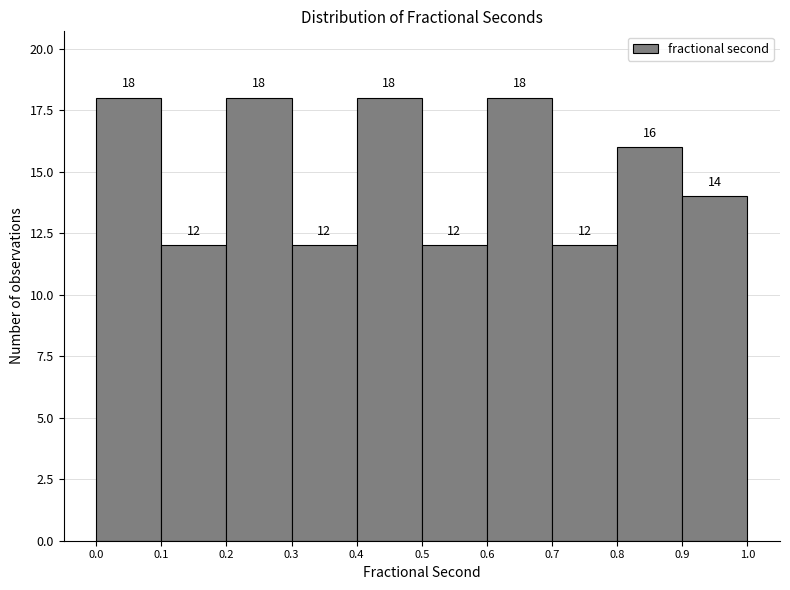

Reading left to right, list every bar in this chart as the range it spans on the x-axis followed by its height.

0.0 to 0.1: 18
0.1 to 0.2: 12
0.2 to 0.3: 18
0.3 to 0.4: 12
0.4 to 0.5: 18
0.5 to 0.6: 12
0.6 to 0.7: 18
0.7 to 0.8: 12
0.8 to 0.9: 16
0.9 to 1.0: 14